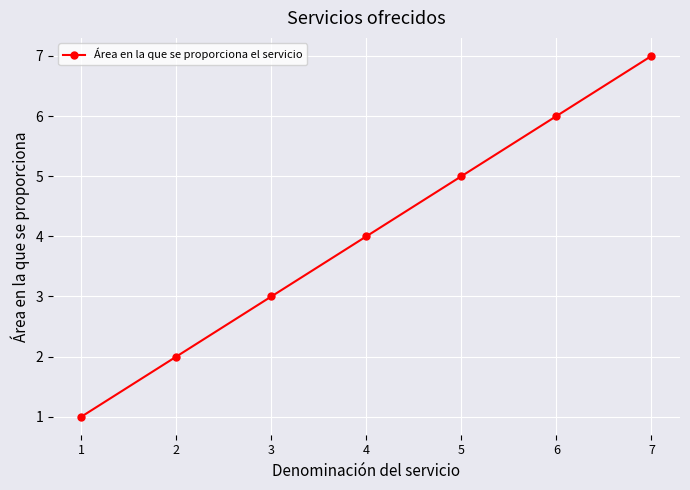

Reading left to right, transcribe all the data shown in this chart.

1=1	2=2	3=3	4=4	5=5	6=6	7=7